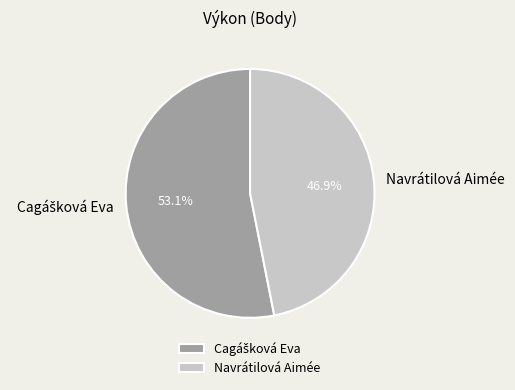

Is there any slice that represents more than half of the pie?

Yes